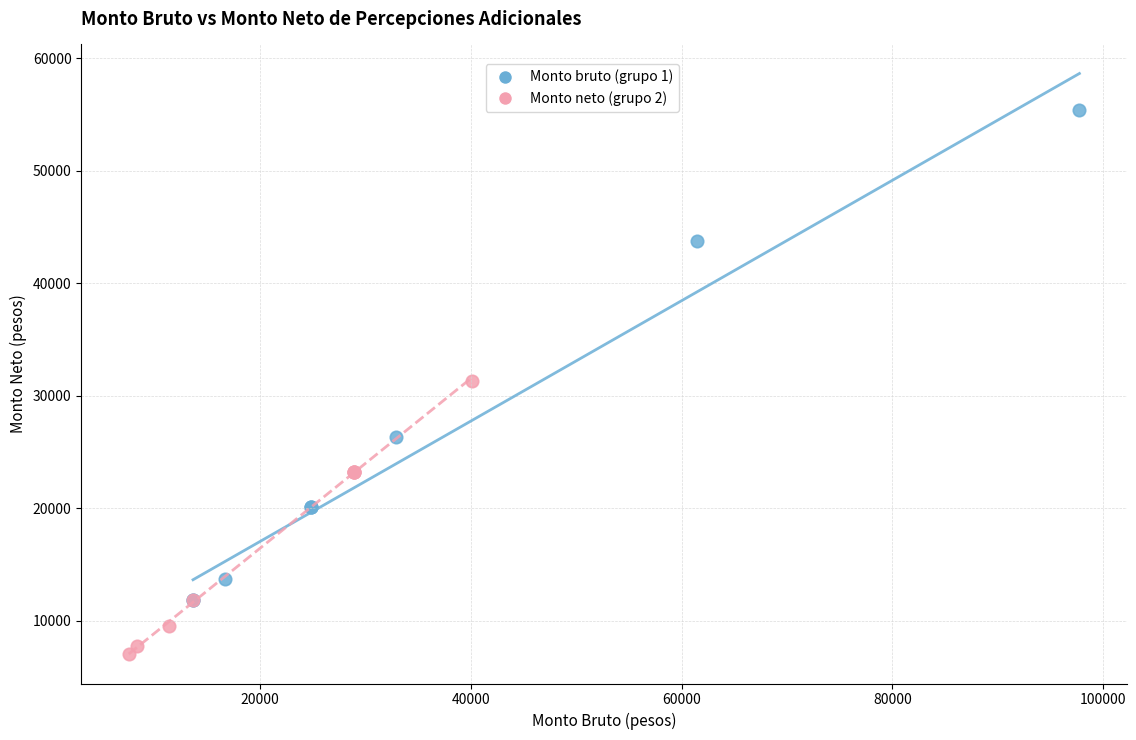

Which series contains the lowest Y value?

Monto neto (grupo 2)